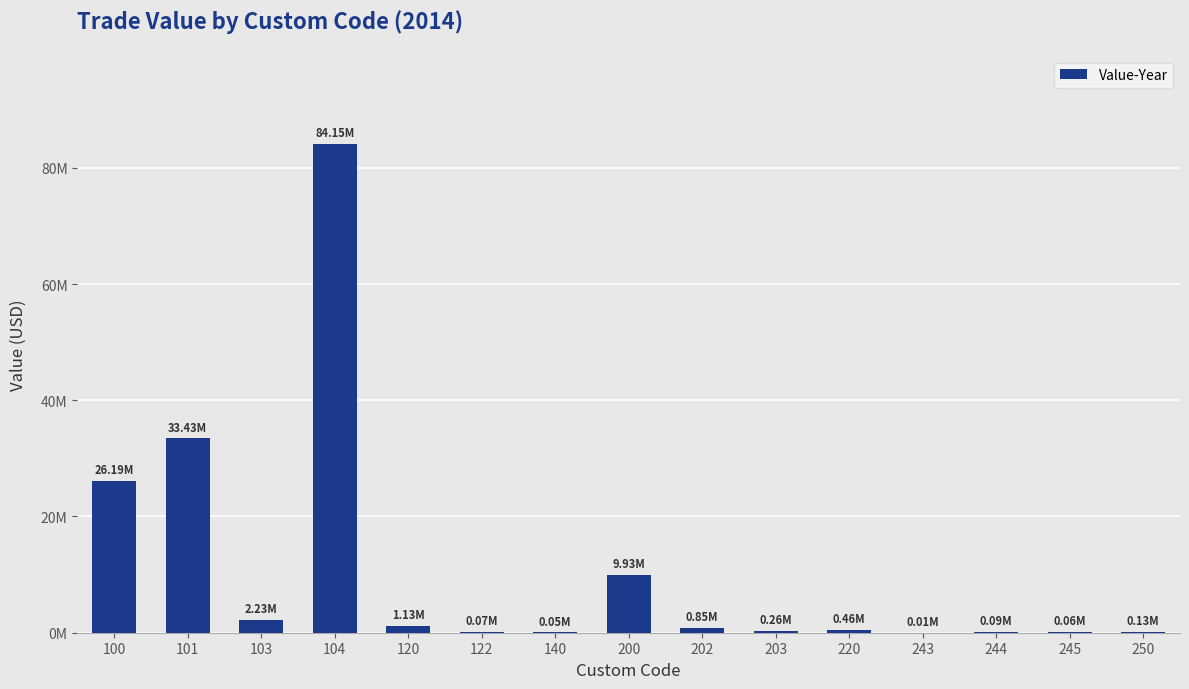

True or false: the data shows 20558 at 244.

False